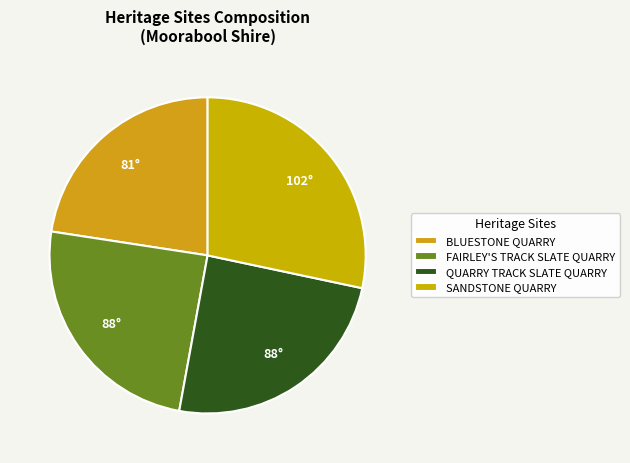

Do BLUESTONE QUARRY and FAIRLEY'S TRACK SLATE QUARRY together represent more than half of the pie?

No